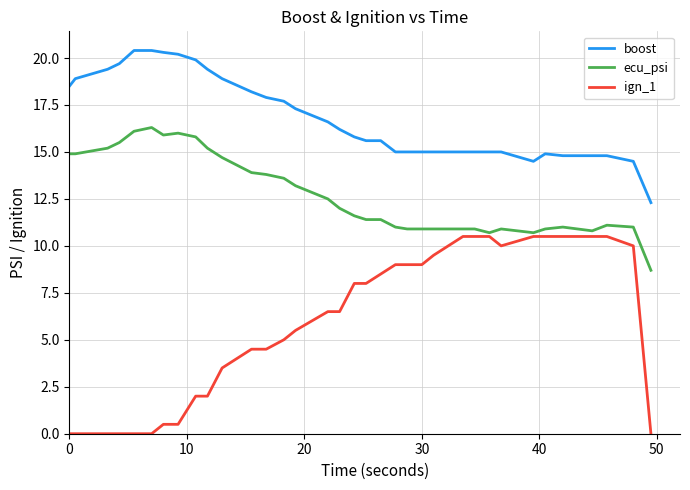

How many lines are shown in the chart?

3